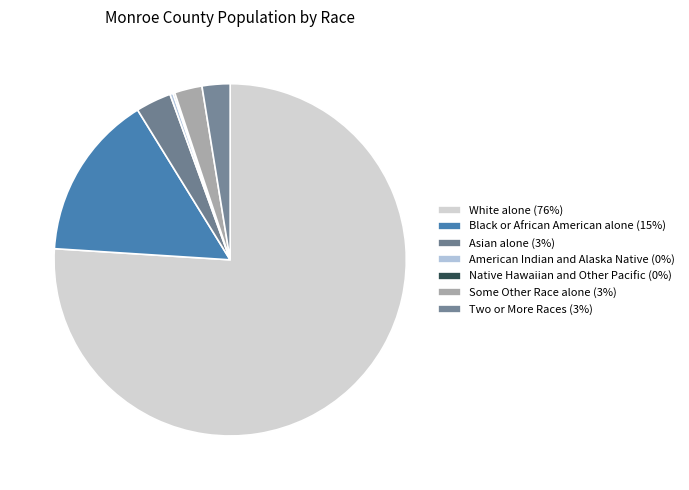

Which slice represents more than half of the pie?

White alone